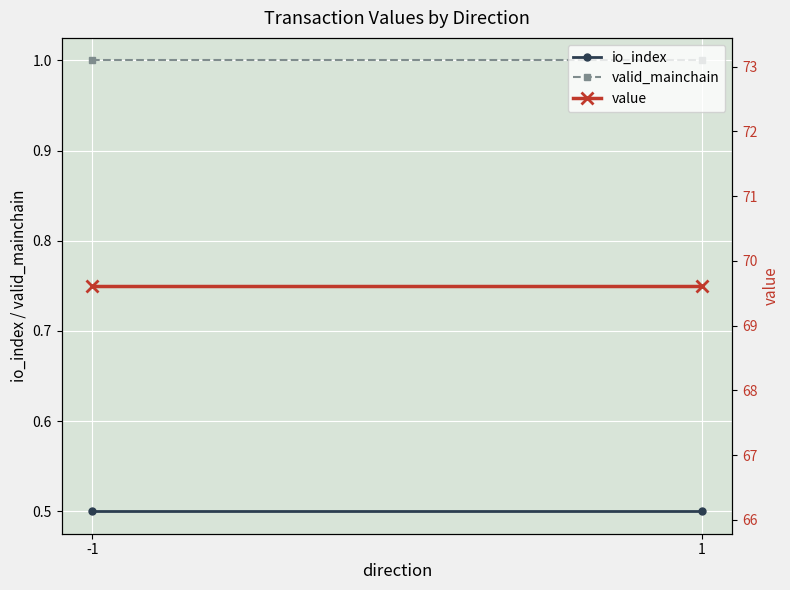

Which series has the largest range (max minus min)?

io_index